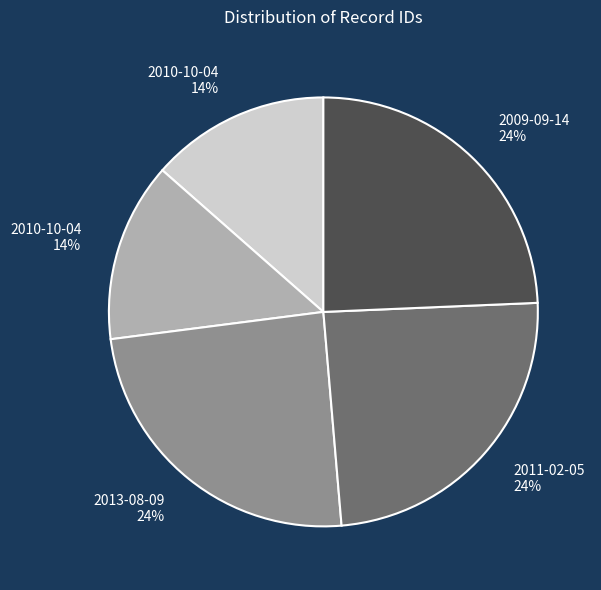

To the nearest percent, what is the average slice percentage?

20%